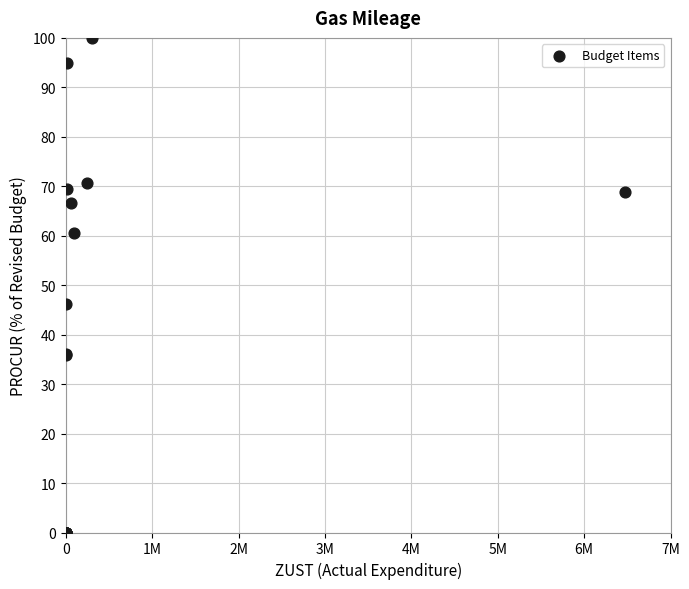

What Y value in the scatter plot is closest to 50?

46.2